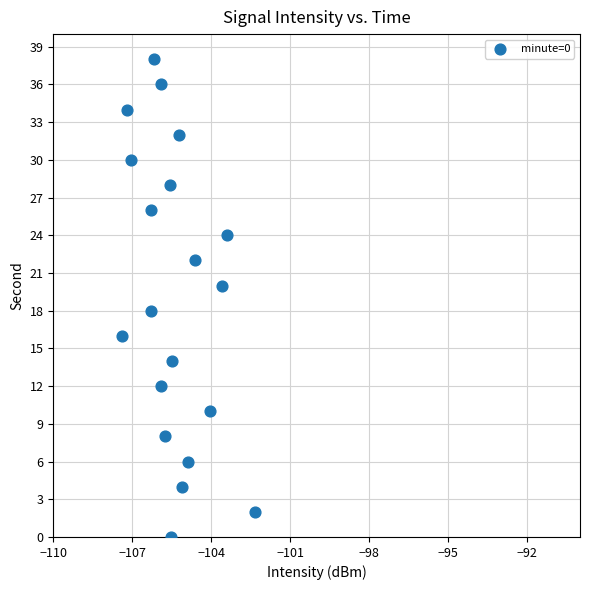

What is the range of Y values (max minus min)?

38